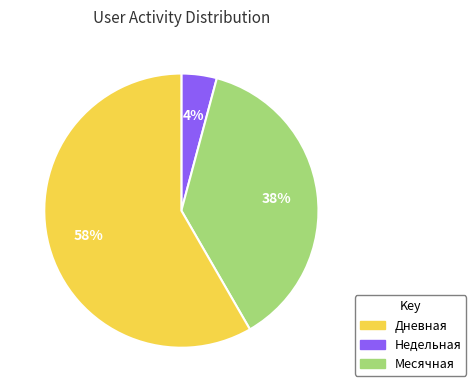

Is there any slice that represents more than half of the pie?

Yes